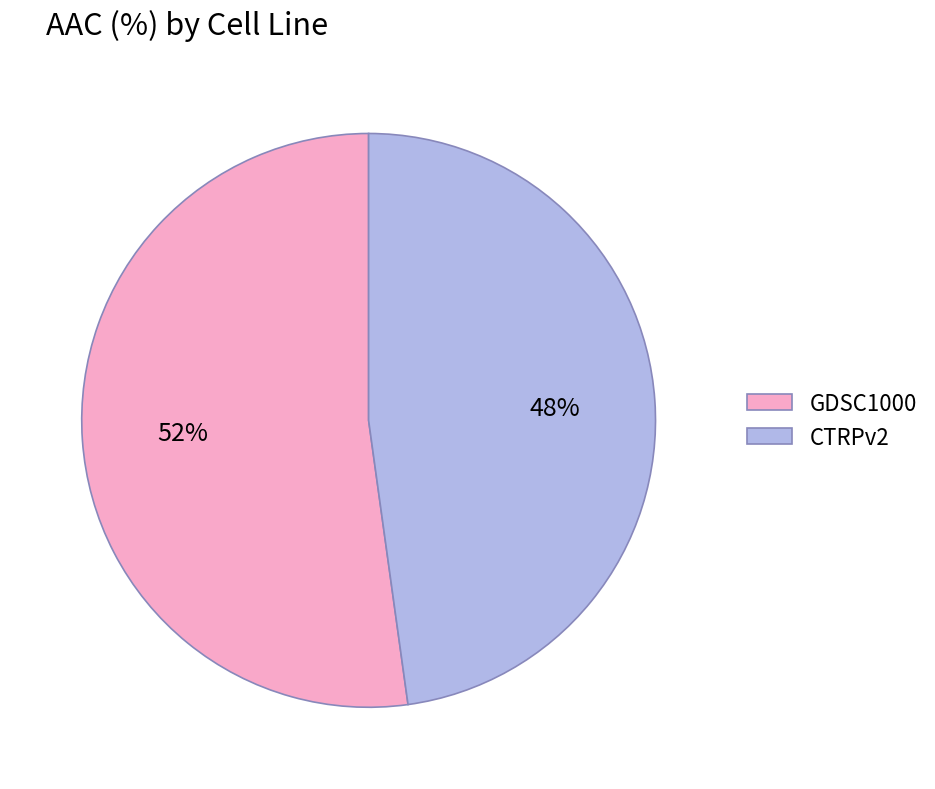

Which slice is the smallest?

CTRPv2